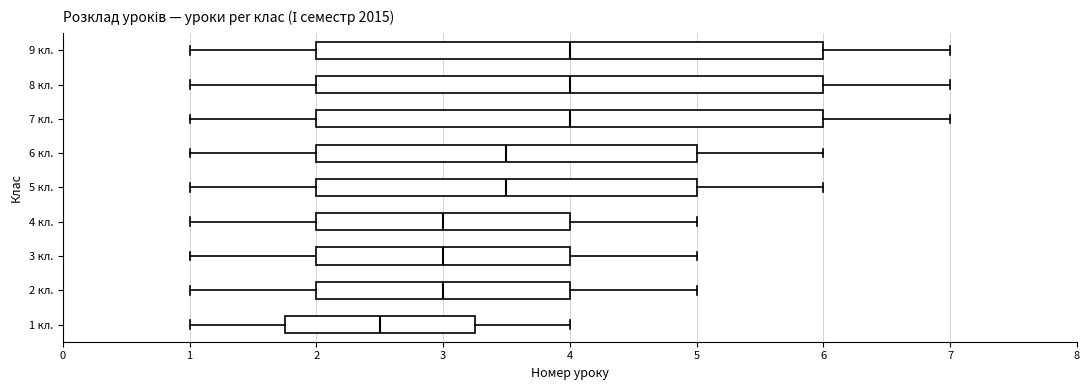

Reading bottom to top, read every box against the x-axis: the position of its median line, the range the box covers, and the ends of its whiskers. The values are not printed on the chart, so give them approximately, as read against the axis.

1 кл.: median 2.5, box 1.8 to 3.3, whiskers 1.0 to 4.0
2 кл.: median 3.0, box 2.0 to 4.0, whiskers 1.0 to 5.0
3 кл.: median 3.0, box 2.0 to 4.0, whiskers 1.0 to 5.0
4 кл.: median 3.0, box 2.0 to 4.0, whiskers 1.0 to 5.0
5 кл.: median 3.5, box 2.0 to 5.0, whiskers 1.0 to 6.0
6 кл.: median 3.5, box 2.0 to 5.0, whiskers 1.0 to 6.0
7 кл.: median 4.0, box 2.0 to 6.0, whiskers 1.0 to 7.0
8 кл.: median 4.0, box 2.0 to 6.0, whiskers 1.0 to 7.0
9 кл.: median 4.0, box 2.0 to 6.0, whiskers 1.0 to 7.0